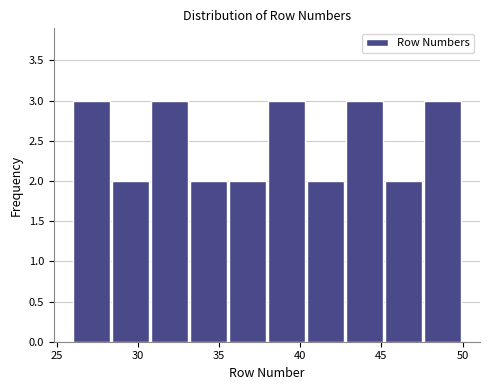

Reading left to right, transcribe this chart: for each bar, give the range it covers on the x-axis and its height. Neither the bar edges nor the heights are printed on the chart, so give them approximately, as read against the axes.

26.0 to 28.4: 3
28.4 to 30.8: 2
30.8 to 33.2: 3
33.2 to 35.6: 2
35.6 to 38.0: 2
38.0 to 40.4: 3
40.4 to 42.8: 2
42.8 to 45.2: 3
45.2 to 47.6: 2
47.6 to 50.0: 3